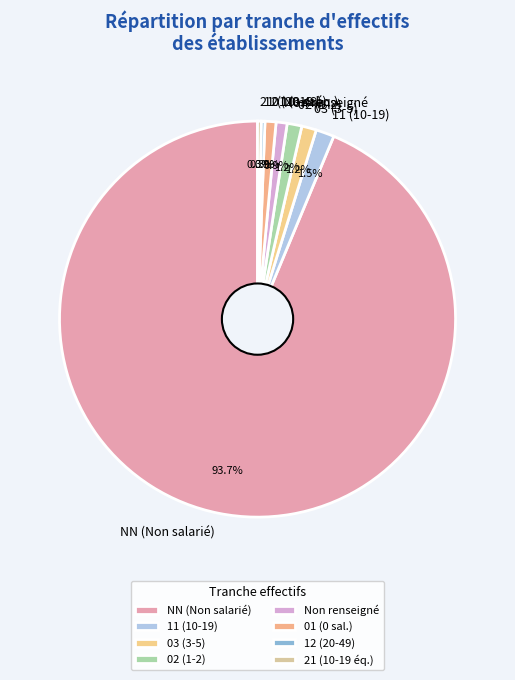

How many slices are in this pie chart?

8